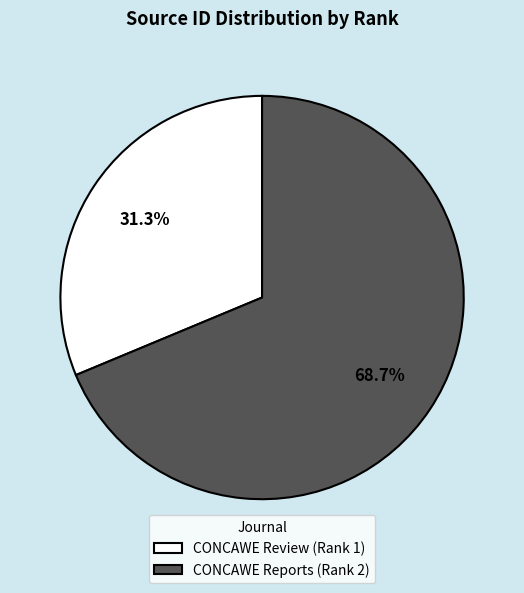

To the nearest percent, what is the difference between the CONCAWE Reports (Rank 2) and CONCAWE Review (Rank 1) slice percentages?

37%